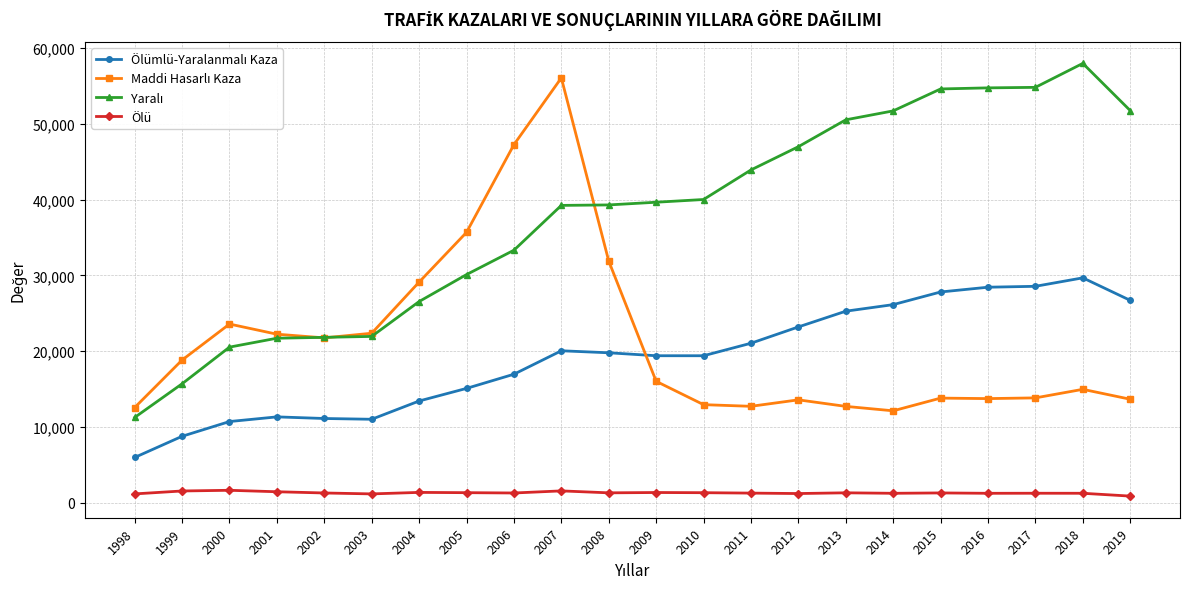

The Ölü series shows 1346 at 2004. True or false?

True